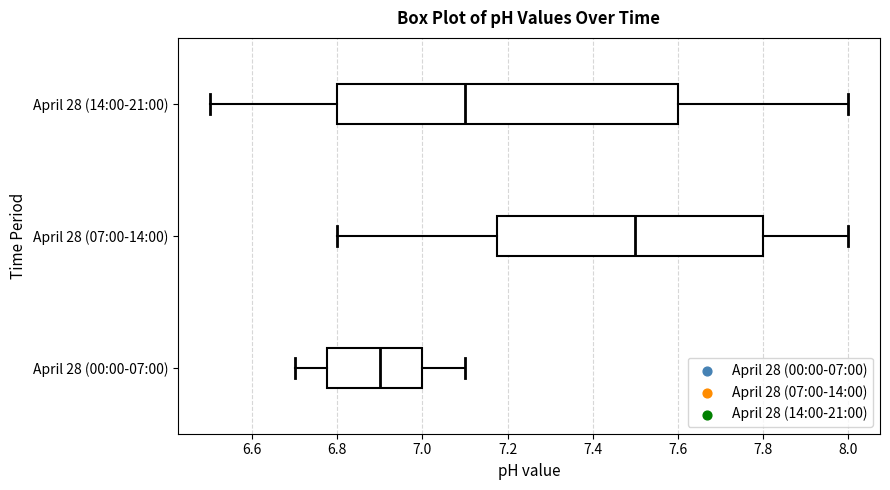

Which box has the furthest to the left median line?

April 28 (00:00-07:00)